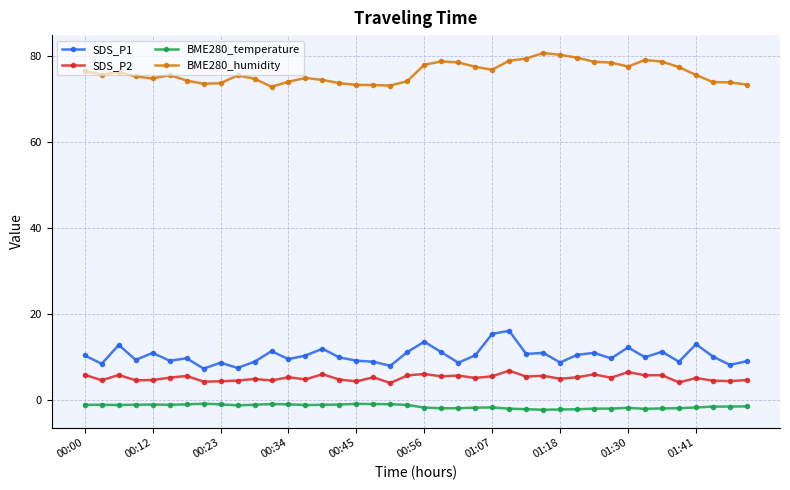

What is the smallest value displayed?

-2.2